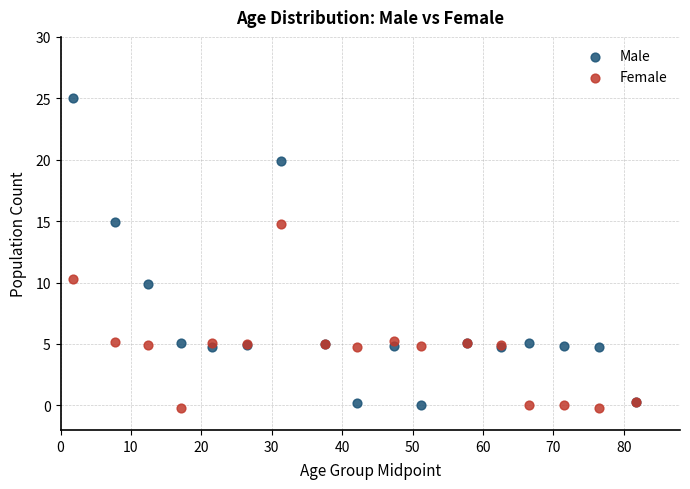

What is the X range (max minus min) for the scatter plot?

79.9